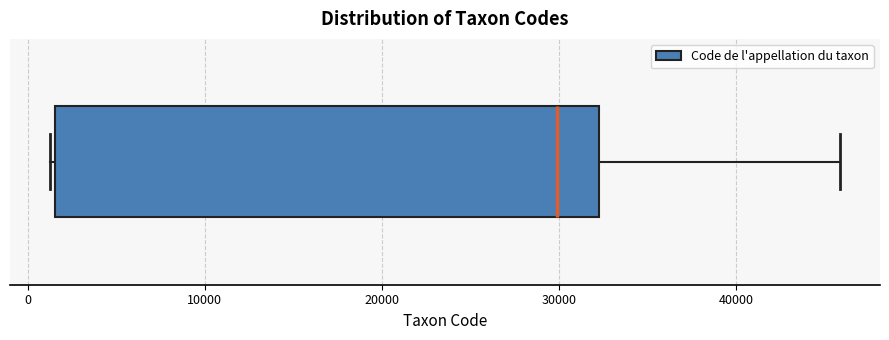

Where does the median line of the box sit on the x-axis? The values are not printed on the chart, so give them approximately, as read against the axis.

30000